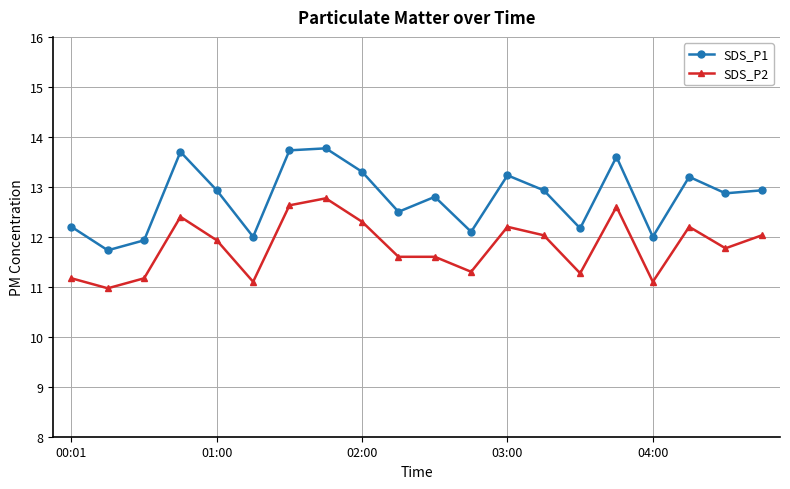

True or false: SDS_P2 and SDS_P1 intersect in this chart.

False